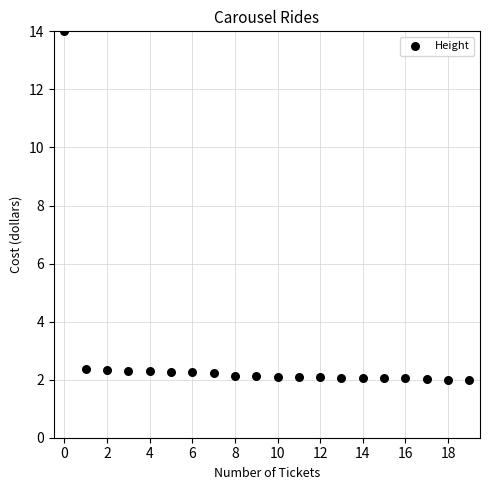

What is the range of Y values (max minus min)?

12.0